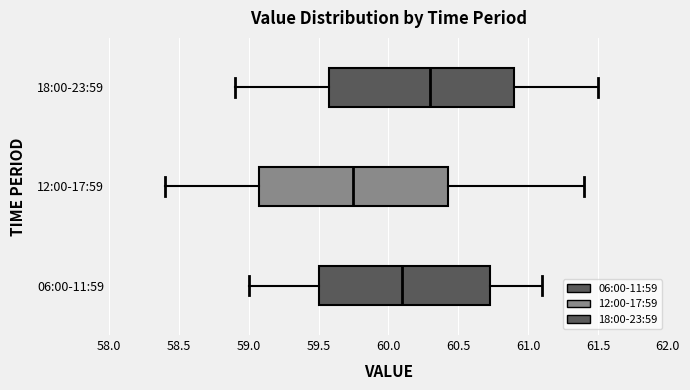

Reading bottom to top, read every box against the x-axis: the position of its median line, the range the box covers, and the ends of its whiskers. The values are not printed on the chart, so give them approximately, as read against the axis.

06:00-11:59: median 60.10, box 59.50 to 60.75, whiskers 59.00 to 61.10
12:00-17:59: median 59.75, box 59.10 to 60.45, whiskers 58.40 to 61.40
18:00-23:59: median 60.30, box 59.60 to 60.90, whiskers 58.90 to 61.50